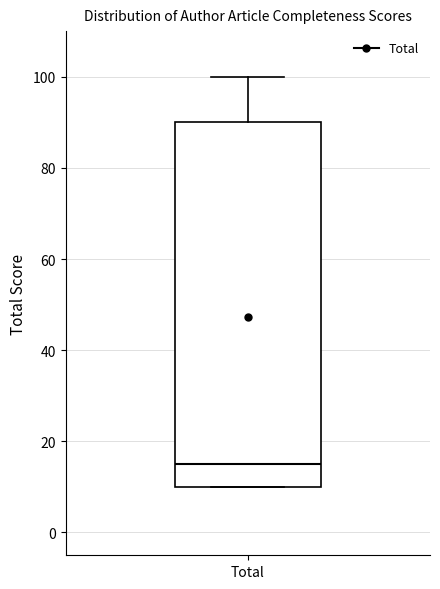

Transcribe this box plot: give where the median line is, the range the box spans, and where the two whiskers end, as read against the y-axis. The values are not printed on the chart, so give them approximately, as read against the axis.

median 16, box 10 to 90, whiskers 10 to 100